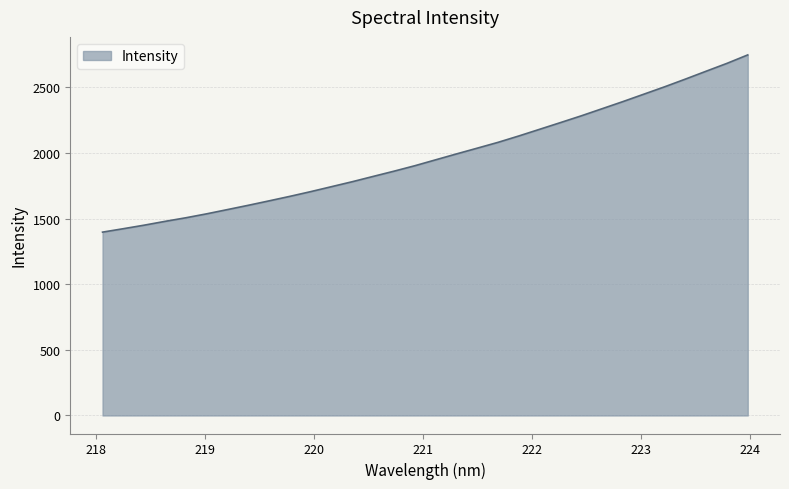

What is the greatest value displayed?

2747.7